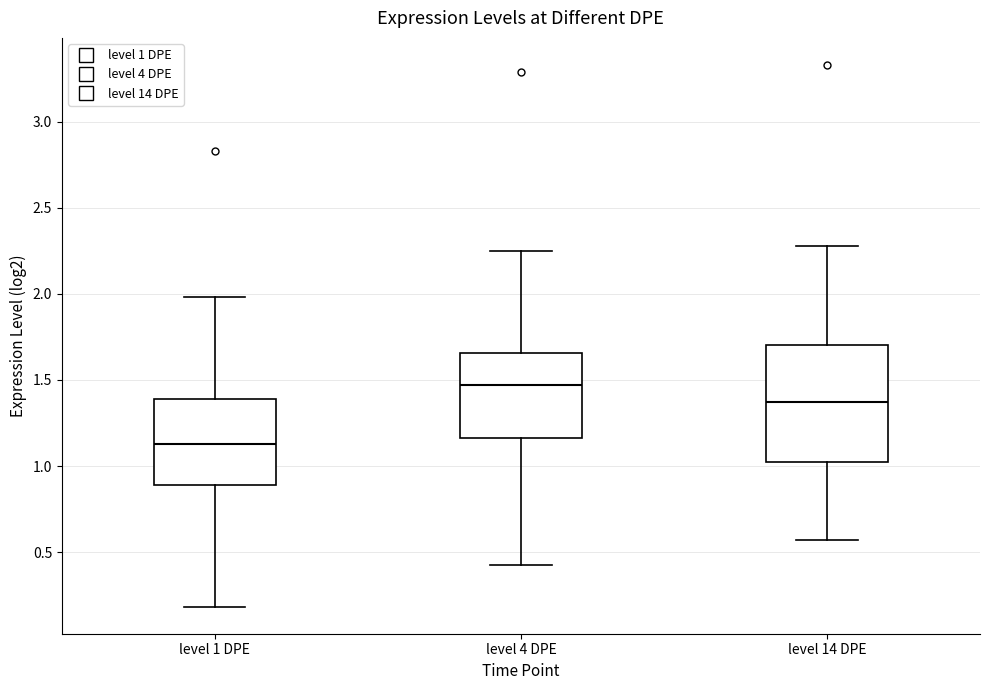

Which box is the tallest, from its lower edge to its upper edge?

level 14 DPE